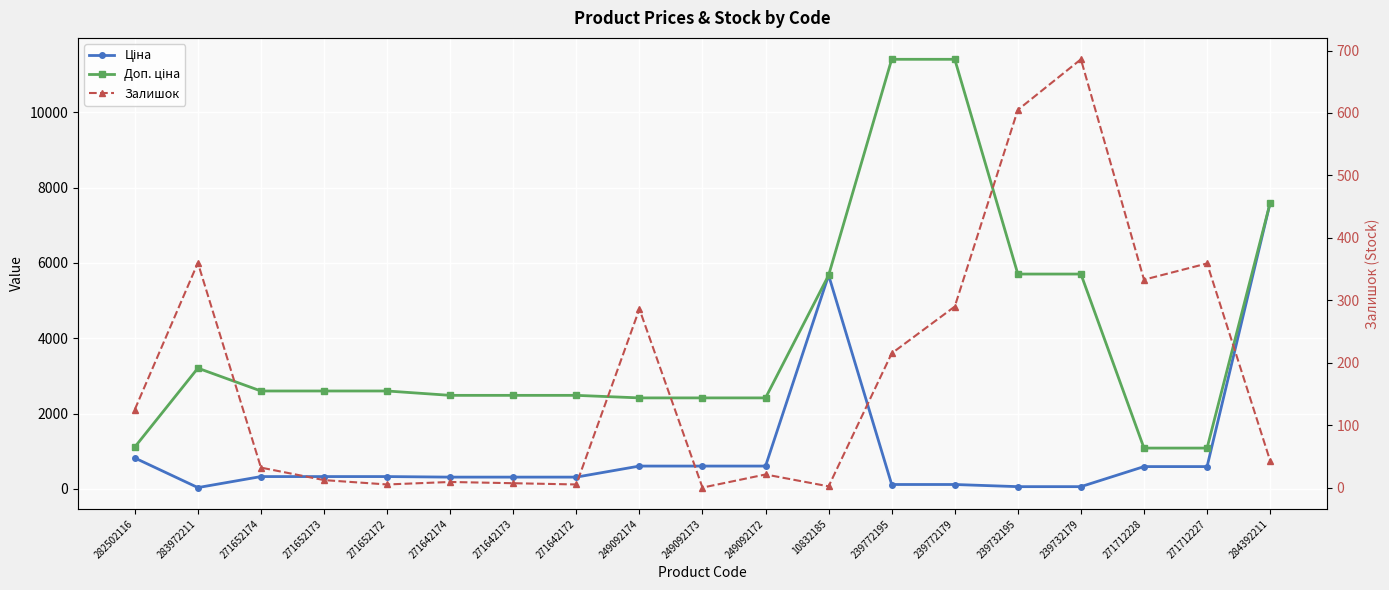

At 249092172, list the series in order from smallest to largest.

Залишок, Ціна, Доп. ціна